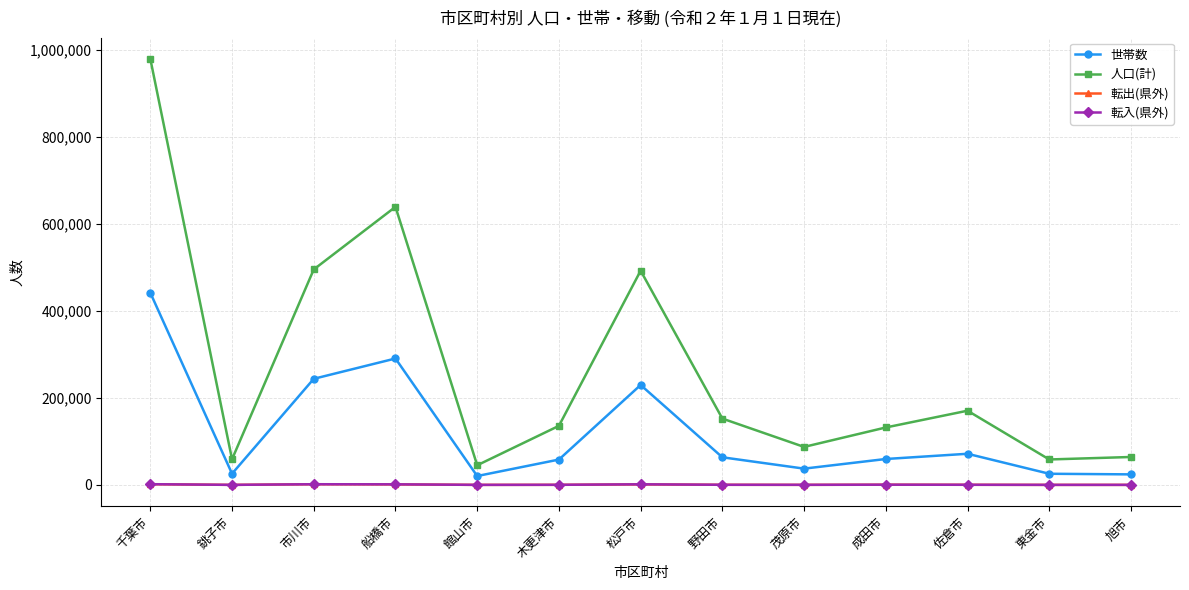

True or false: 世帯数 has a value of 442006 at 千葉市.

True